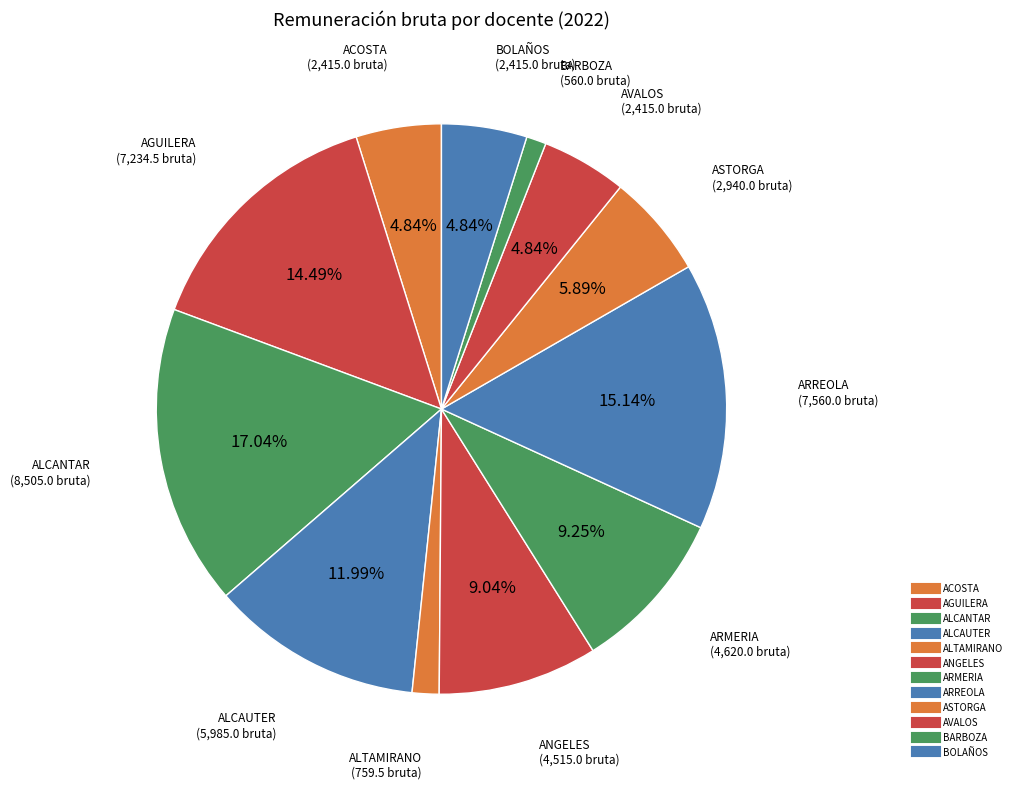

Is ARMERIA the majority of the pie?

No